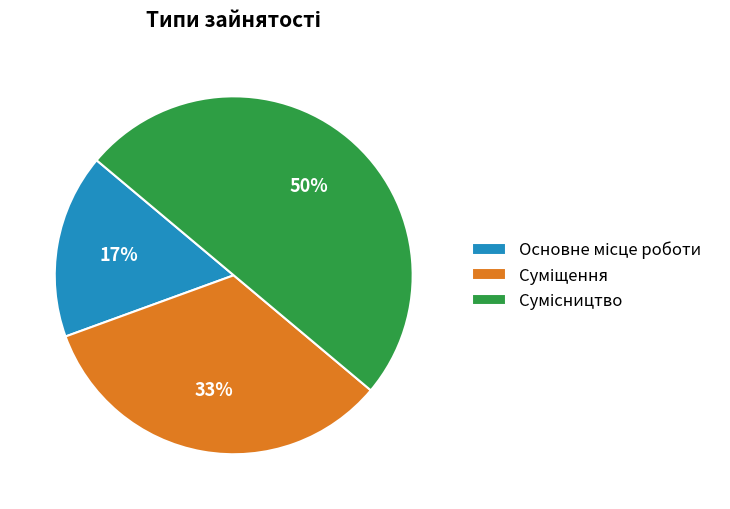

To the nearest percent, what is the difference between the largest and smallest slice percentages?

33%